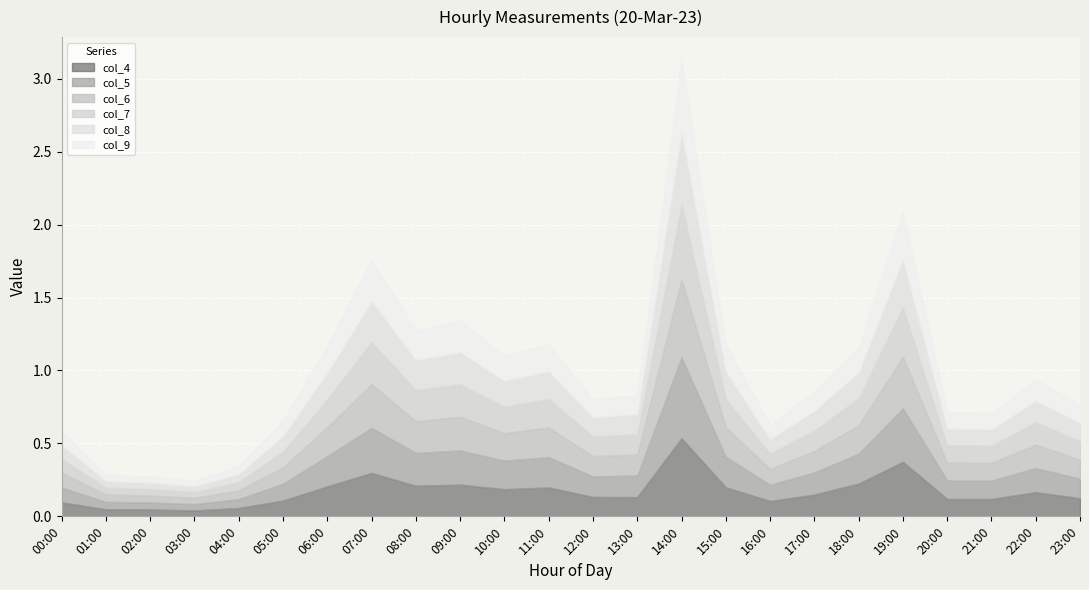

Rank the categories by col_7 value from lowest to highest.

03:00, 02:00, 01:00, 04:00, 00:00, 16:00, 05:00, 21:00, 20:00, 23:00, 12:00, 13:00, 17:00, 22:00, 10:00, 18:00, 06:00, 15:00, 11:00, 08:00, 09:00, 07:00, 19:00, 14:00